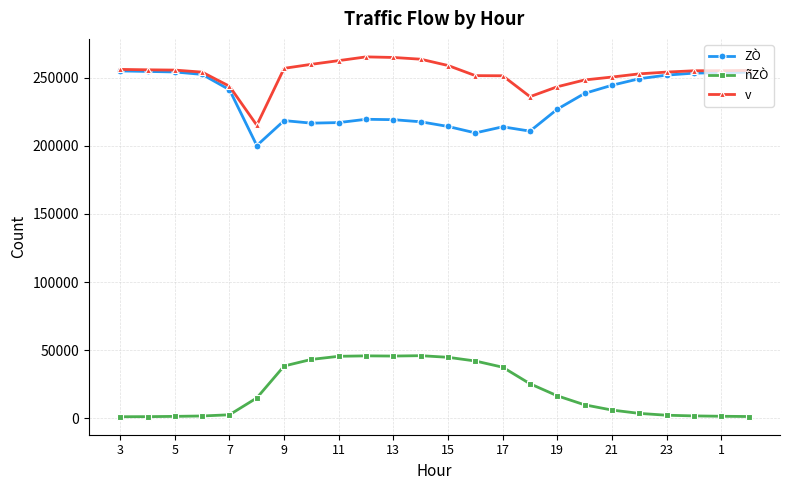

What is the maximum value shown in the chart?

265343